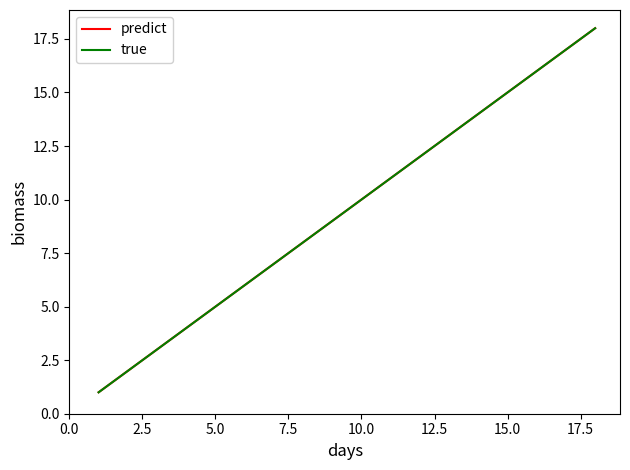

Does the chart display data point markers on the line(s)?

No